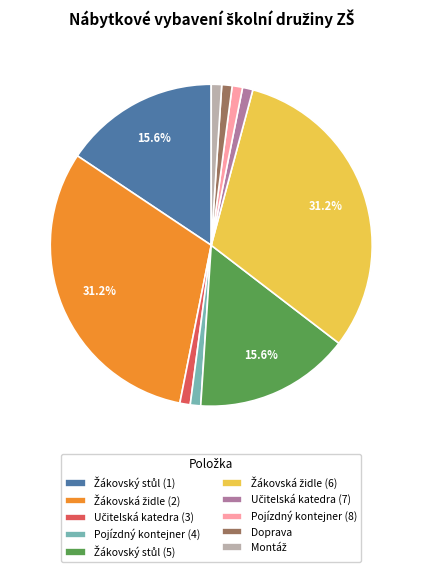

Is there a majority slice in this chart?

No